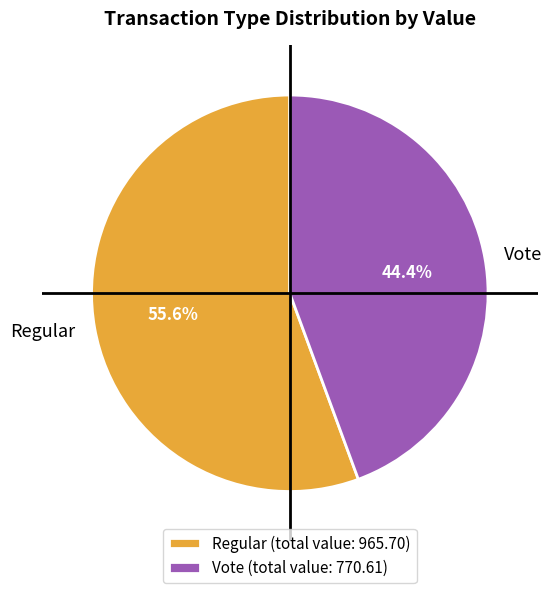

Is there any slice that represents more than half of the pie?

Yes